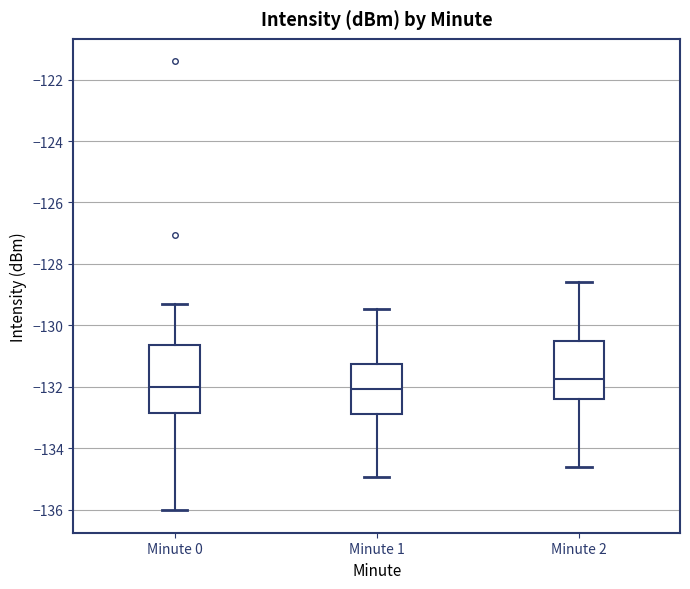

Reading left to right, transcribe this box plot: for each box, give where its median line is, the range the box spans, and where its two whiskers end, as read against the y-axis. The values are not printed on the chart, so give them approximately, as read against the axis.

Minute 0: median -132.0, box -132.8 to -130.6, whiskers -136.0 to -129.4
Minute 1: median -132.0, box -132.8 to -131.2, whiskers -135.0 to -129.4
Minute 2: median -131.8, box -132.4 to -130.6, whiskers -134.6 to -128.6